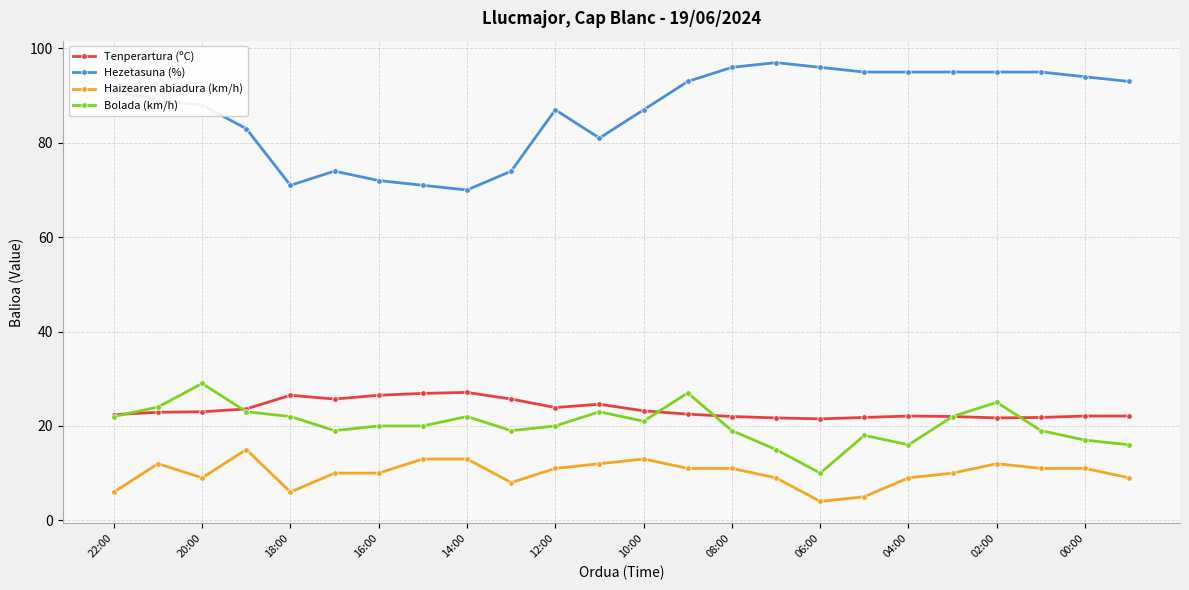

Does the chart display data point markers on the line(s)?

Yes